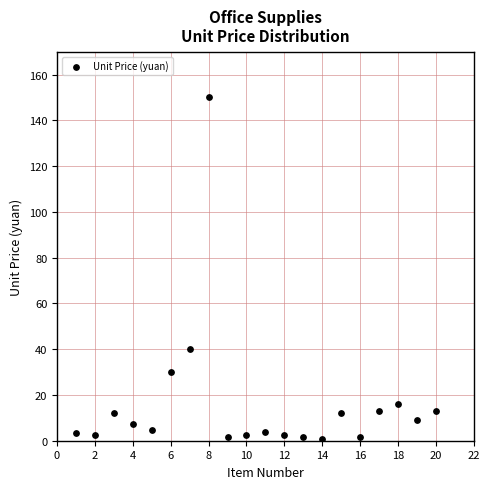

What Y value in the scatter plot is closest to 75?

40.0